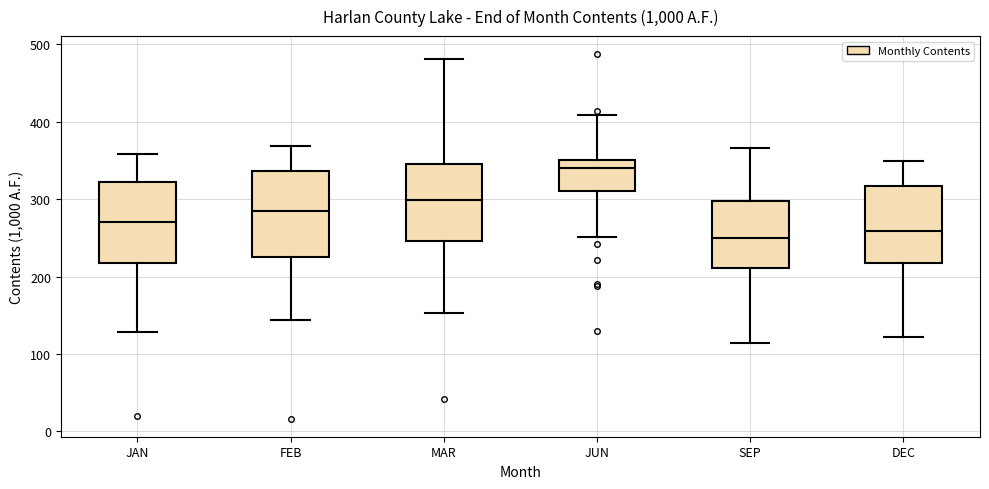

Reading left to right, transcribe this box plot: for each box, give where its median line is, the range the box spans, and where its two whiskers end, as read against the y-axis. The values are not printed on the chart, so give them approximately, as read against the axis.

JAN: median 270, box 220 to 320, whiskers 130 to 360
FEB: median 290, box 230 to 340, whiskers 140 to 370
MAR: median 300, box 250 to 350, whiskers 150 to 480
JUN: median 340, box 310 to 350, whiskers 250 to 410
SEP: median 250, box 210 to 300, whiskers 110 to 370
DEC: median 260, box 220 to 320, whiskers 120 to 350